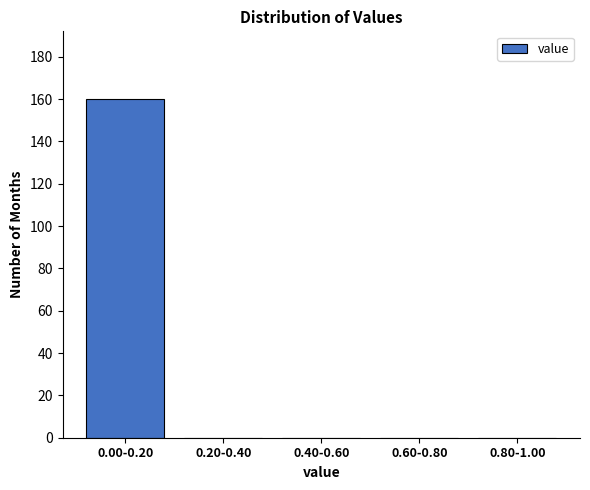

Reading left to right, transcribe all the data shown in this chart.

0.00-0.20=160	0.20-0.40=0	0.40-0.60=0	0.60-0.80=0	0.80-1.00=0